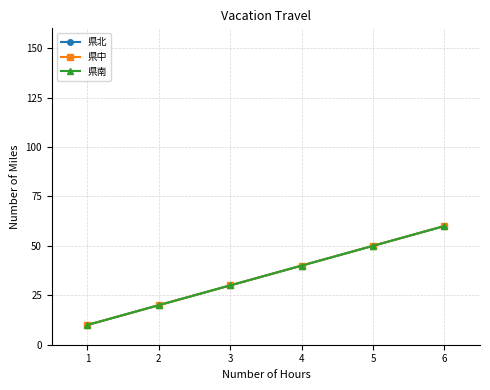

Which category has the highest value in the 県中 series?

6